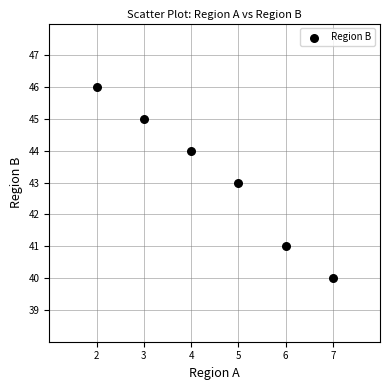

What is the range of X values (max minus min)?

5